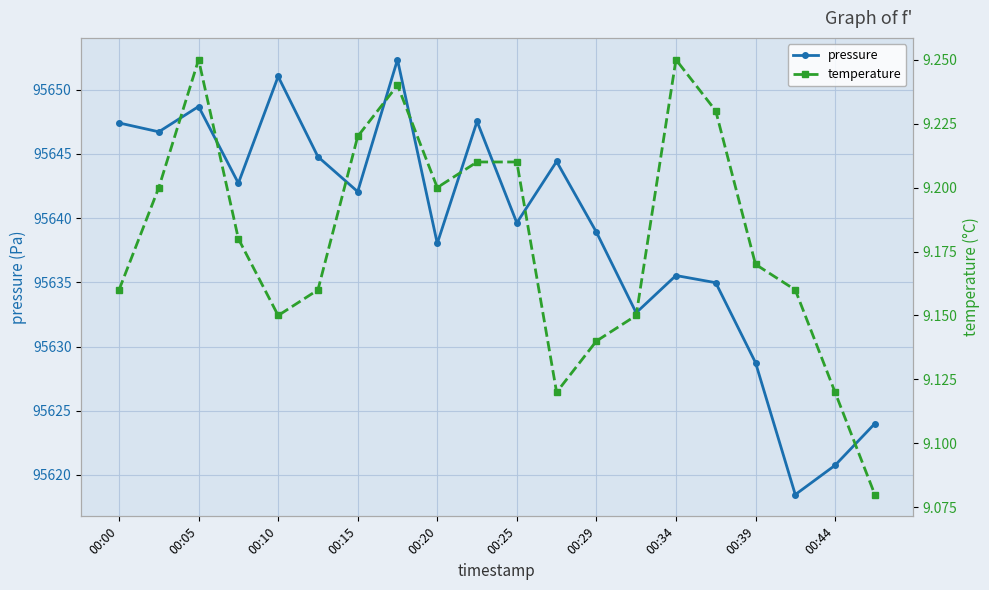

What are all the series names shown in the legend?

pressure, temperature